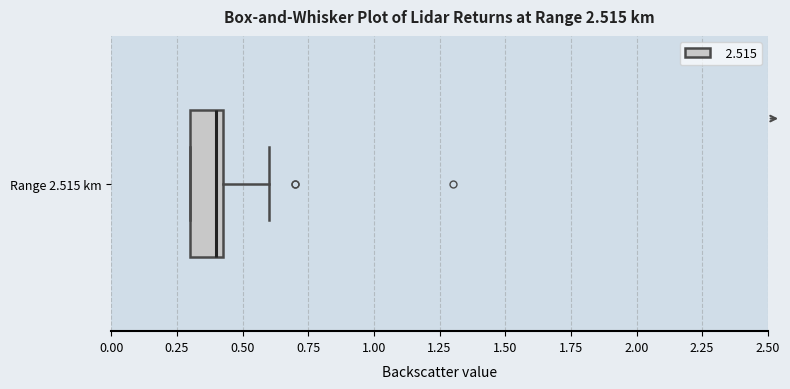

Where is the left edge of the box for Range 2.515 km on the x-axis? The values are not printed on the chart, so give them approximately, as read against the axis.

0.30